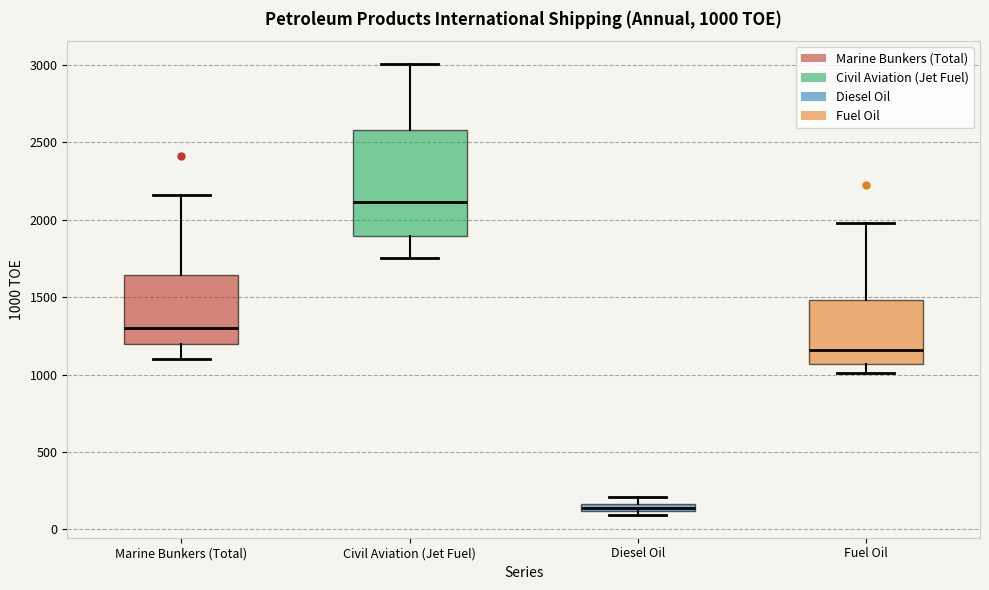

Which box has the lowest median line?

Diesel Oil